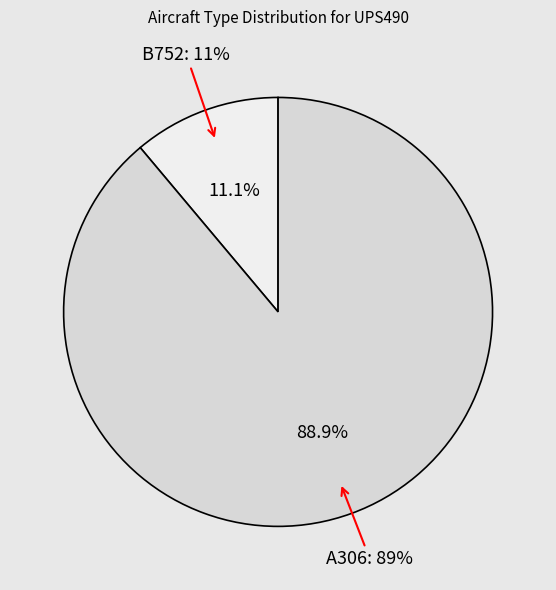

How many segments does this pie chart have?

2